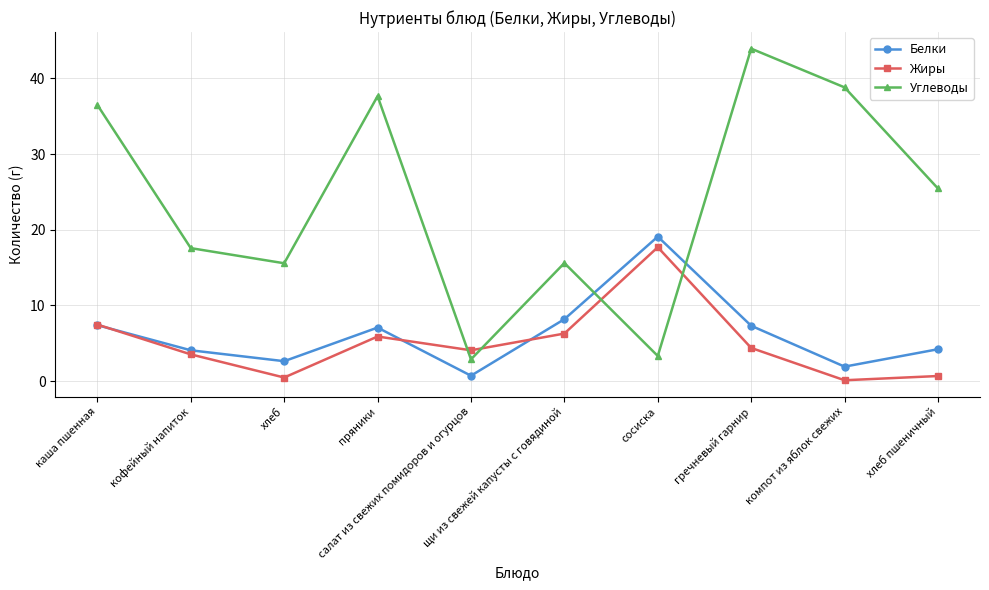

What is the spread (max minus min) of values at пряники?

31.8